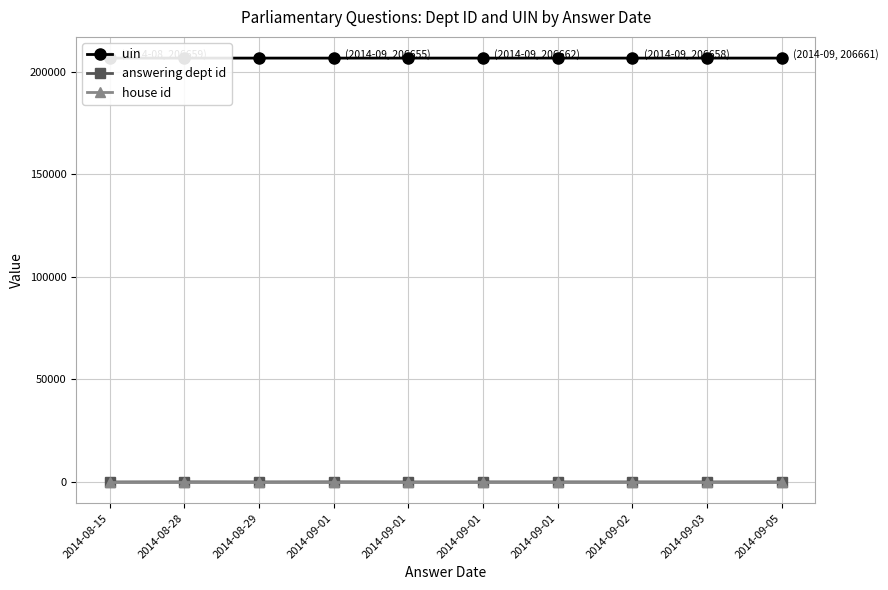

What is the label of the 8th point from the right?

2014-08-29